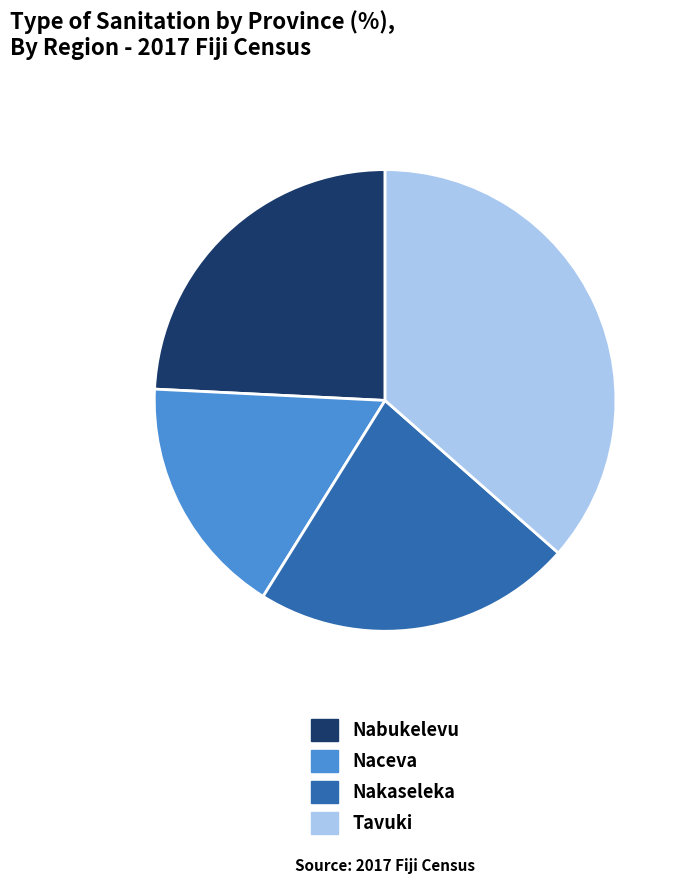

What is the ratio of the value at Nakaseleka to the value at Nabukelevu?

0.9